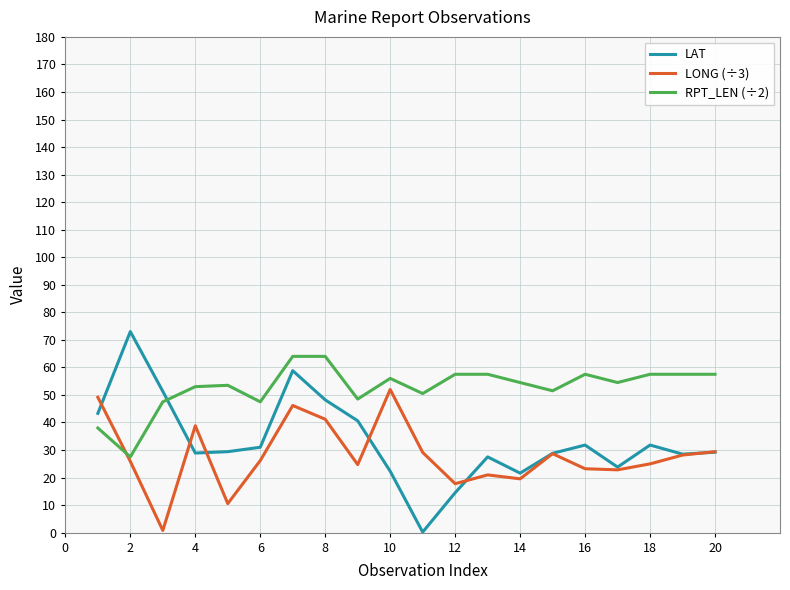

Which series has the largest total across all categories?

RPT_LEN (÷2)